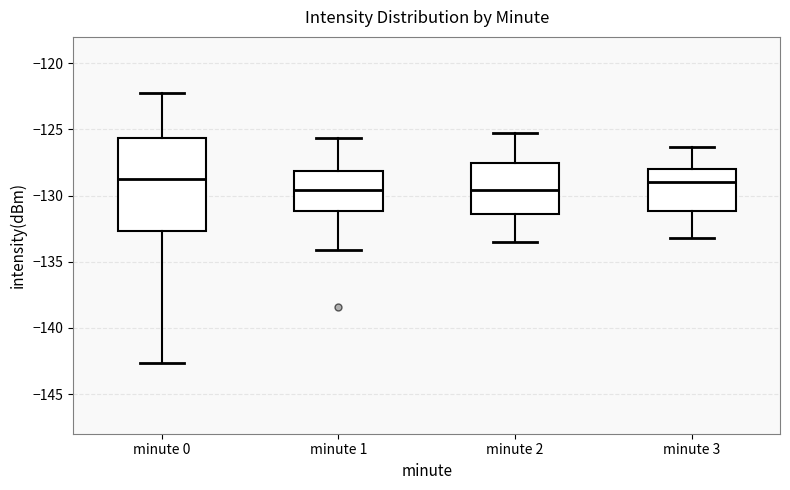

Where is the upper edge of the box for minute 3 on the y-axis? The values are not printed on the chart, so give them approximately, as read against the axis.

-128.0